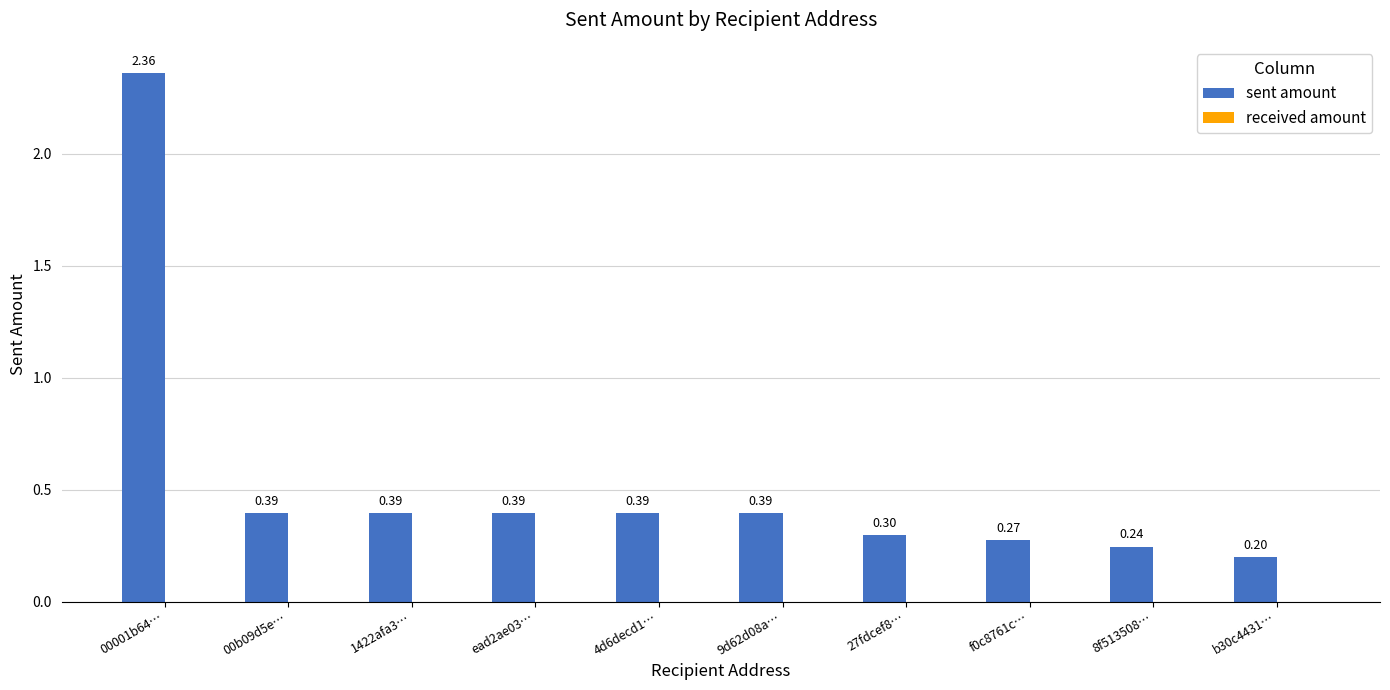

What is the label of the 9th bar from the right?

00b09d5e…